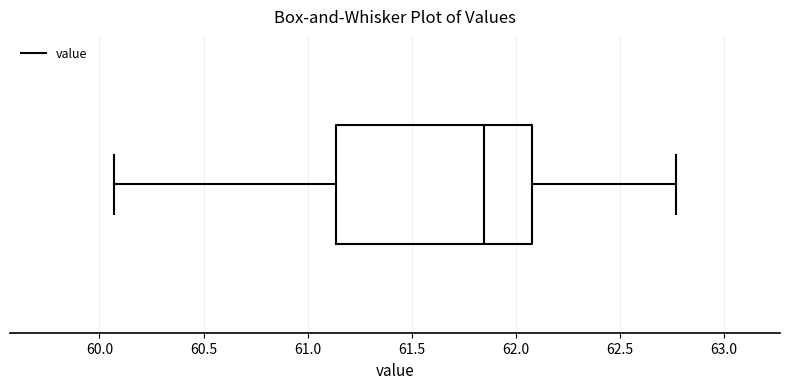

Transcribe this box plot: give where the median line is, the range the box spans, and where the two whiskers end, as read against the x-axis. The values are not printed on the chart, so give them approximately, as read against the axis.

median 61.85, box 61.15 to 62.10, whiskers 60.05 to 62.75